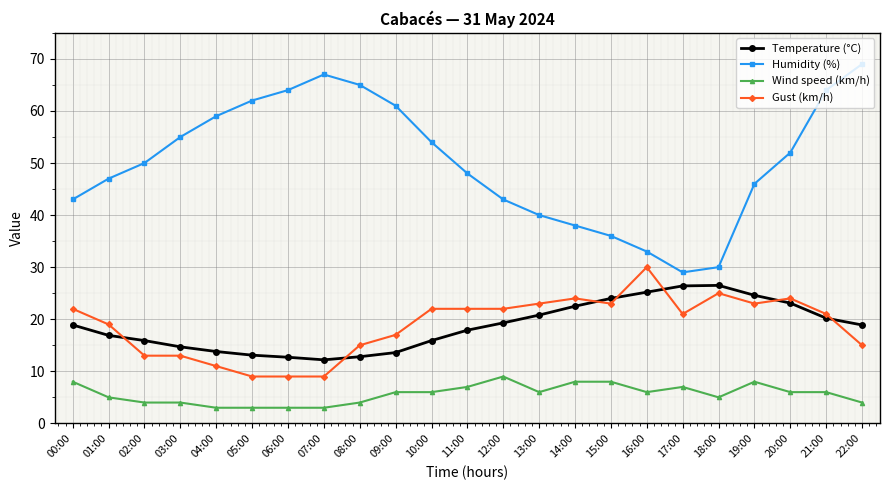

Which series has the largest range (max minus min)?

Humidity (%)